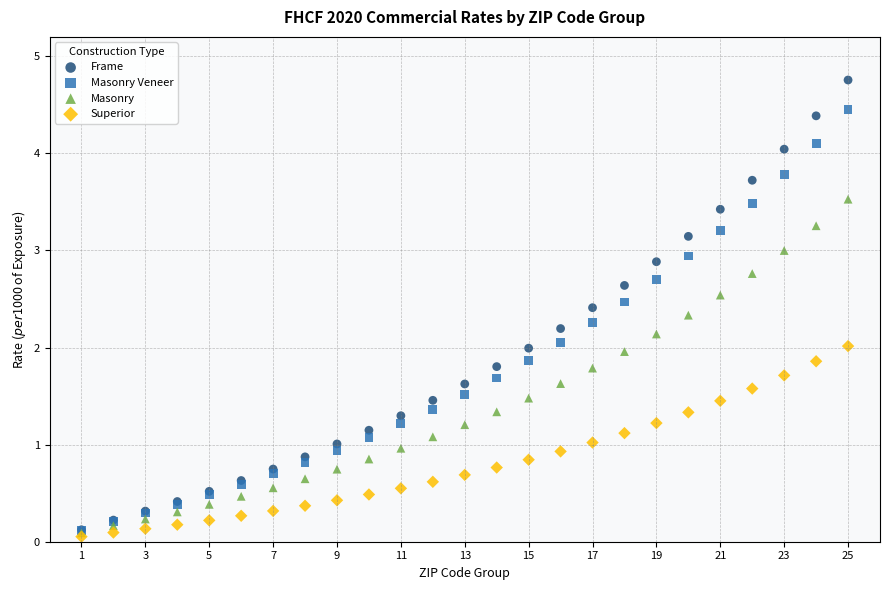

What are all the series names shown in the legend?

Frame, Masonry Veneer, Masonry, Superior